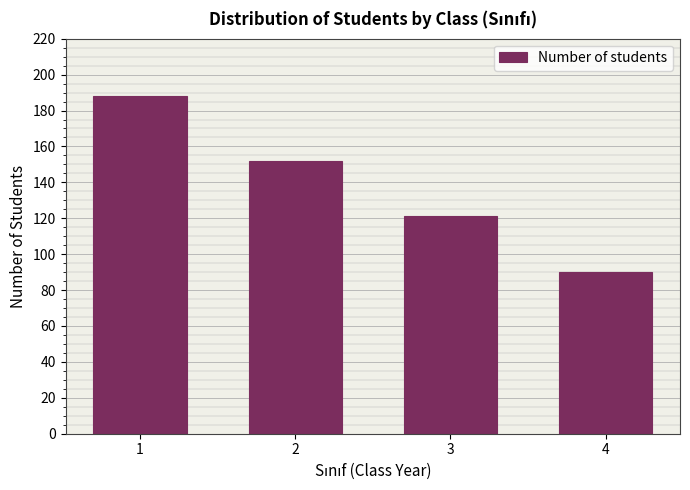

Reading left to right, what are all the values shown in this chart?

188	152	121	90